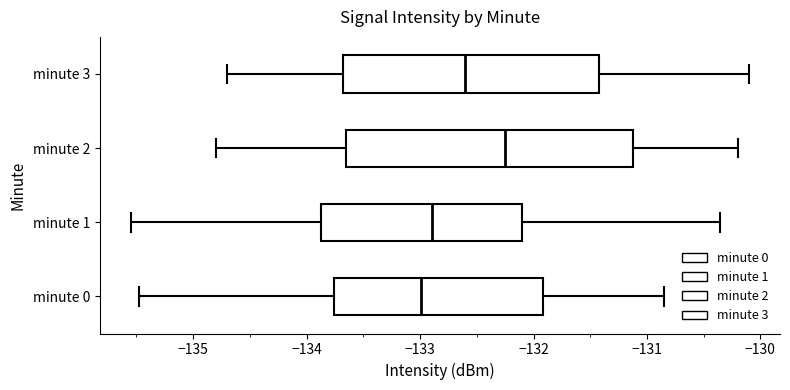

Which box's median line is the furthest to the right?

minute 2